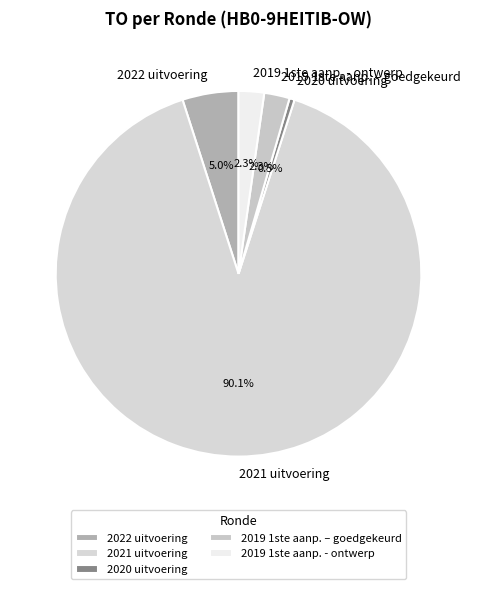

What percentage is NOT represented by 2019 1ste aanp. – goedgekeurd?

97.7%